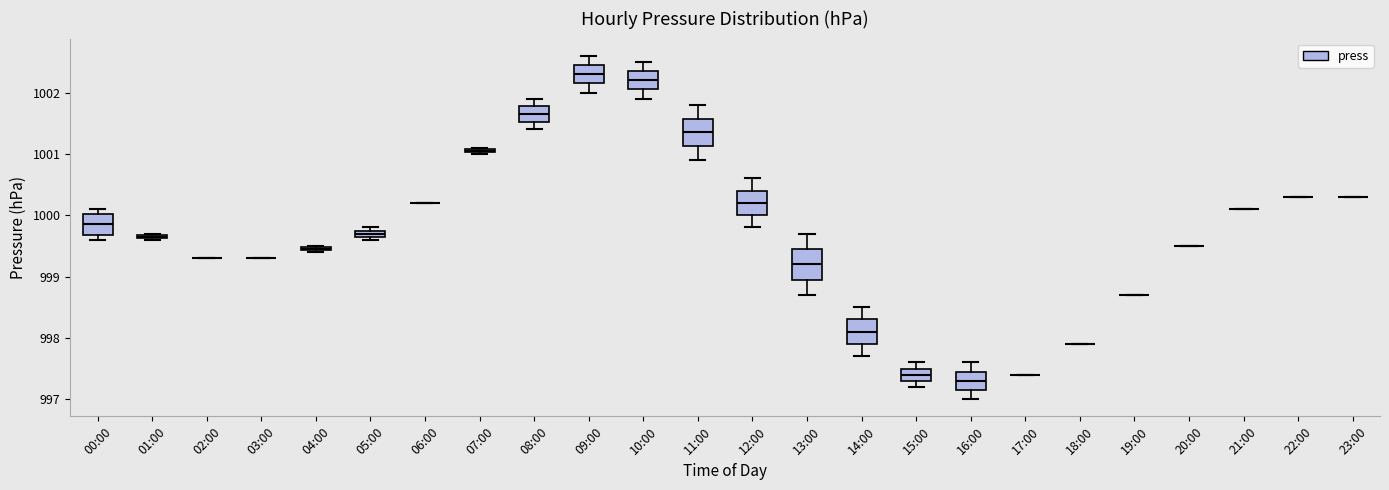

Where does the upper whisker of the box for 16:00 end on the y-axis? The values are not printed on the chart, so give them approximately, as read against the axis.

997.6